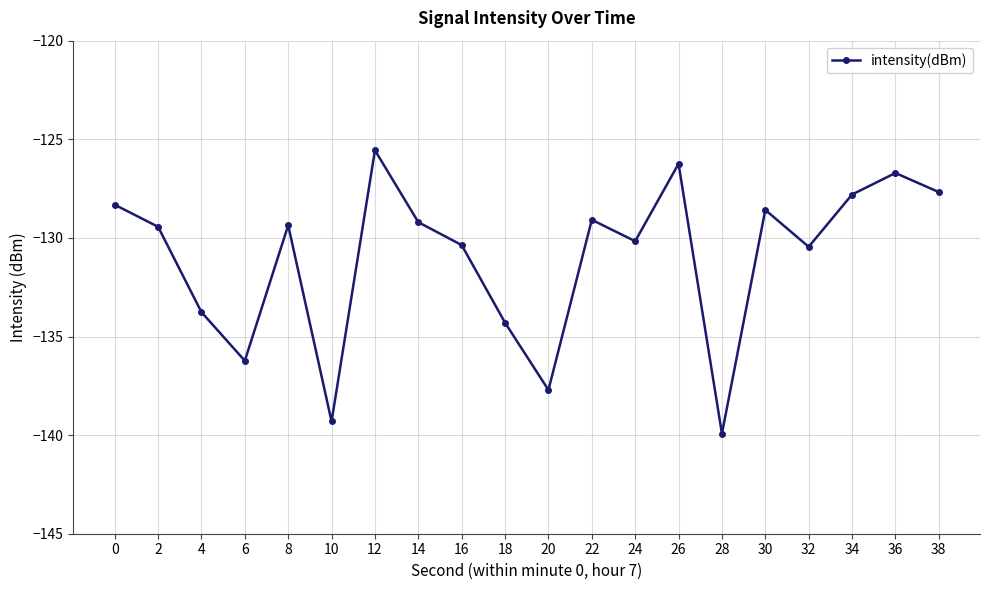

What is the approximate value at 2?

-129.4